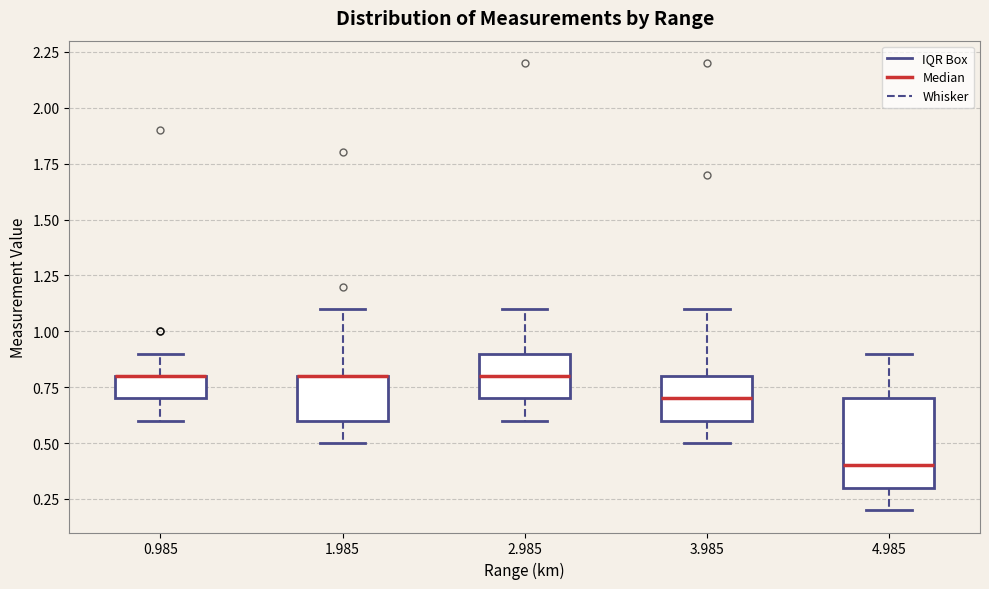

Reading left to right, transcribe this box plot: for each box, give where its median line is, the range the box spans, and where its two whiskers end, as read against the y-axis. The values are not printed on the chart, so give them approximately, as read against the axis.

0.985: median 0.8 (drawn on the box's upper edge), box 0.7 to 0.8, whiskers 0.6 to 0.9
1.985: median 0.8 (drawn on the box's upper edge), box 0.6 to 0.8, whiskers 0.5 to 1.1
2.985: median 0.8, box 0.7 to 0.9, whiskers 0.6 to 1.1
3.985: median 0.7, box 0.6 to 0.8, whiskers 0.5 to 1.1
4.985: median 0.4, box 0.3 to 0.7, whiskers 0.2 to 0.9